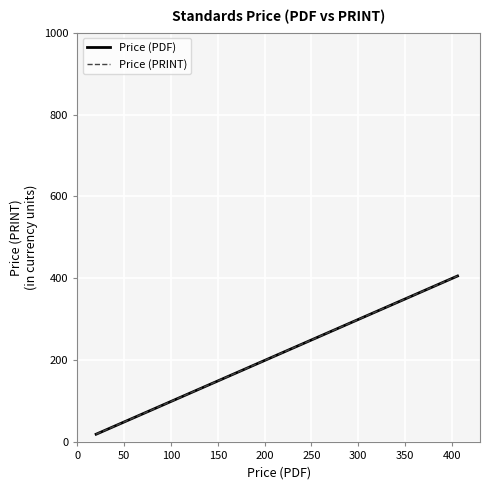

Rank the series by their maximum value, from lowest to highest.

Price (PDF), Price (PRINT)